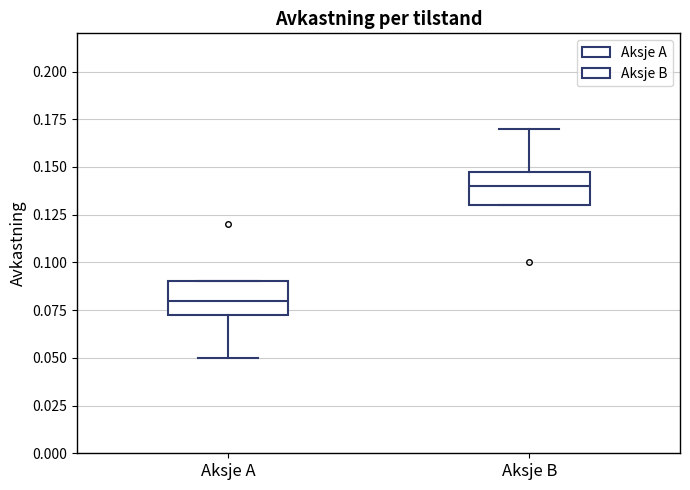

Which box has the highest median line?

Aksje B